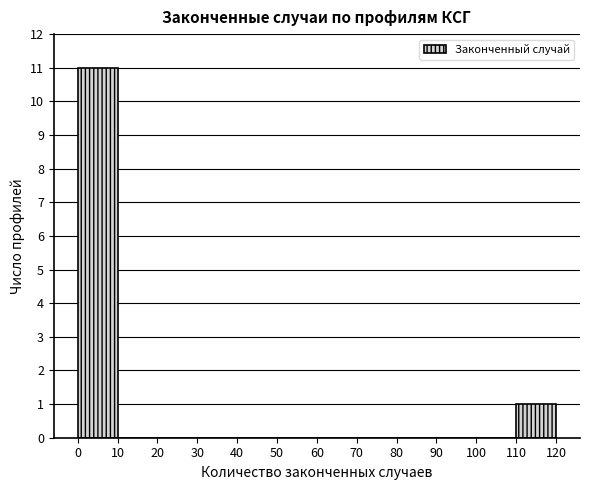

Reading left to right, list every bar in this chart as the range it spans on the x-axis followed by its height. The values are not printed on the chart, so give them approximately, as read against the axis.

0 to 10: 11
10 to 20: 0
20 to 30: 0
30 to 40: 0
40 to 50: 0
50 to 60: 0
60 to 70: 0
70 to 80: 0
80 to 90: 0
90 to 100: 0
100 to 110: 0
110 to 120: 1